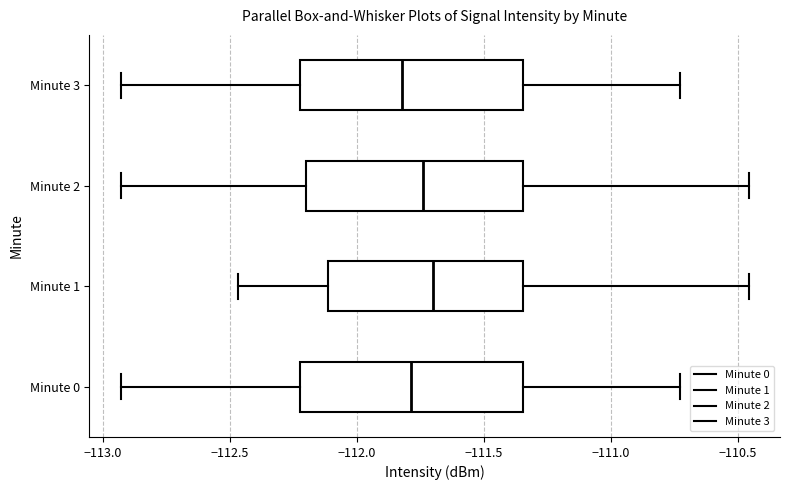

Reading bottom to top, read every box against the x-axis: the position of its median line, the range the box covers, and the ends of its whiskers. The values are not printed on the chart, so give them approximately, as read against the axis.

Minute 0: median -111.80, box -112.20 to -111.35, whiskers -112.95 to -110.75
Minute 1: median -111.70, box -112.10 to -111.35, whiskers -112.45 to -110.45
Minute 2: median -111.75, box -112.20 to -111.35, whiskers -112.95 to -110.45
Minute 3: median -111.80, box -112.20 to -111.35, whiskers -112.95 to -110.75